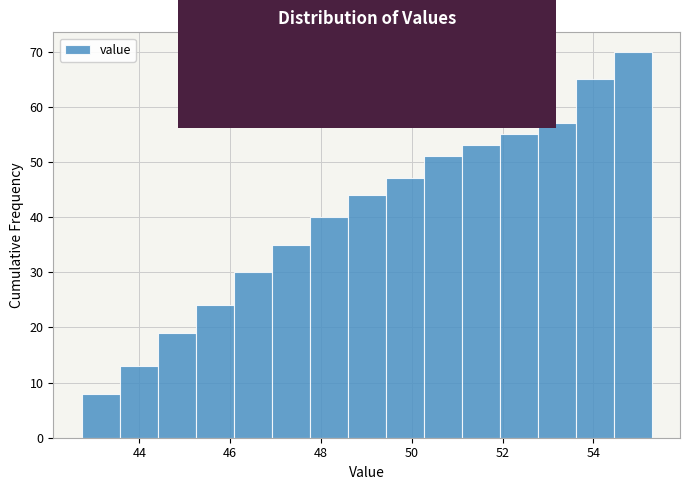

Which range on the x-axis has the tallest bar?

54.4 to 55.2